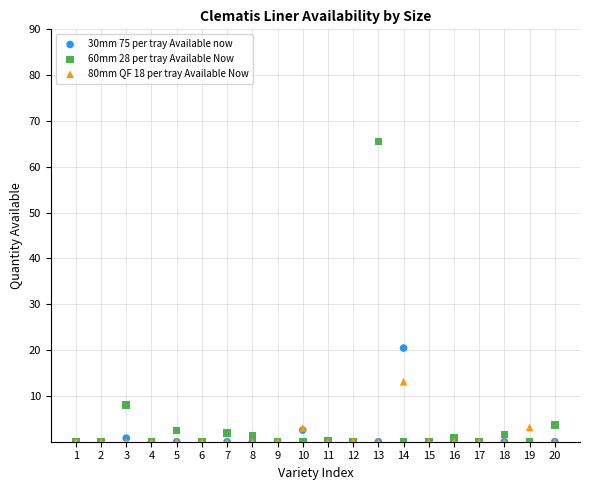

Across all series, what Y value is closest to 32?

20.4